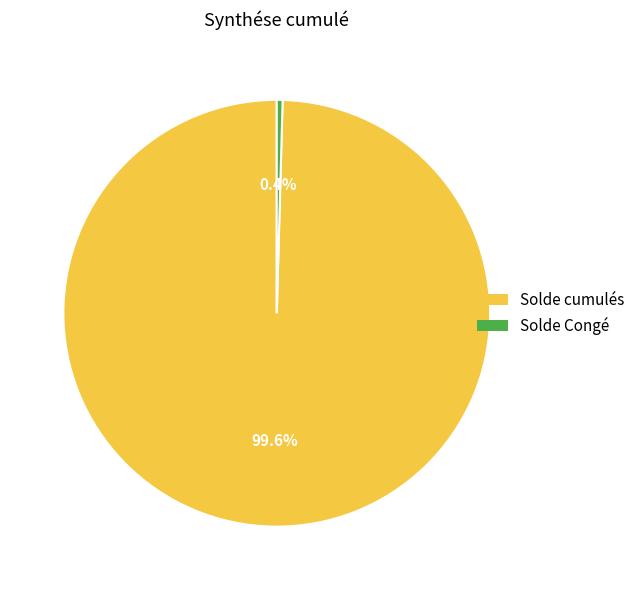

Between Solde cumulés and Solde Congé, which is larger?

Solde cumulés